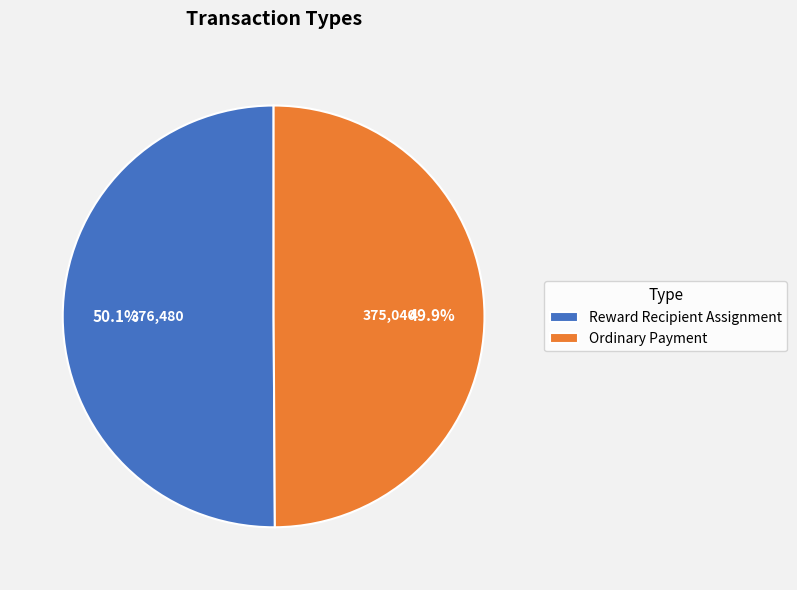

Count the number of slices in the pie.

2